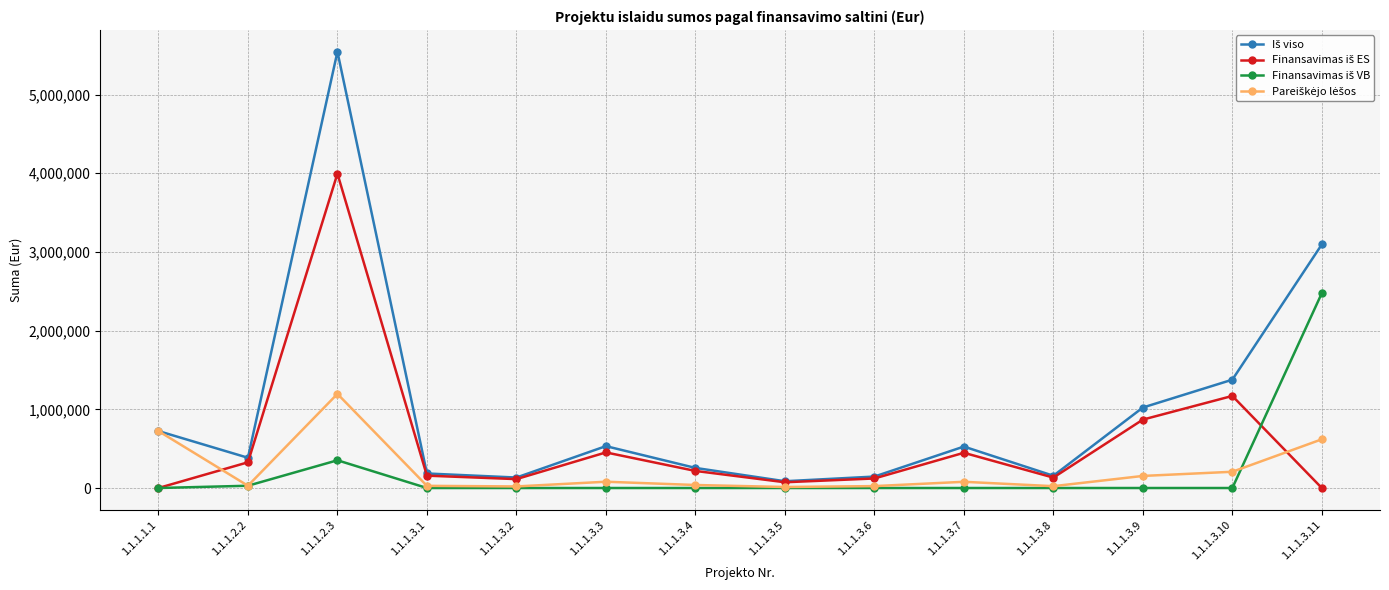

Which category has the highest value across all series?

1.1.1.2.3